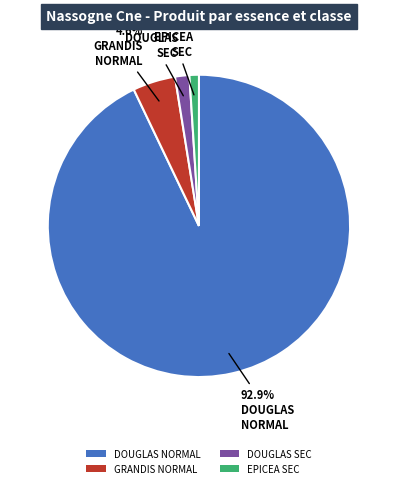

How many segments does this pie chart have?

4